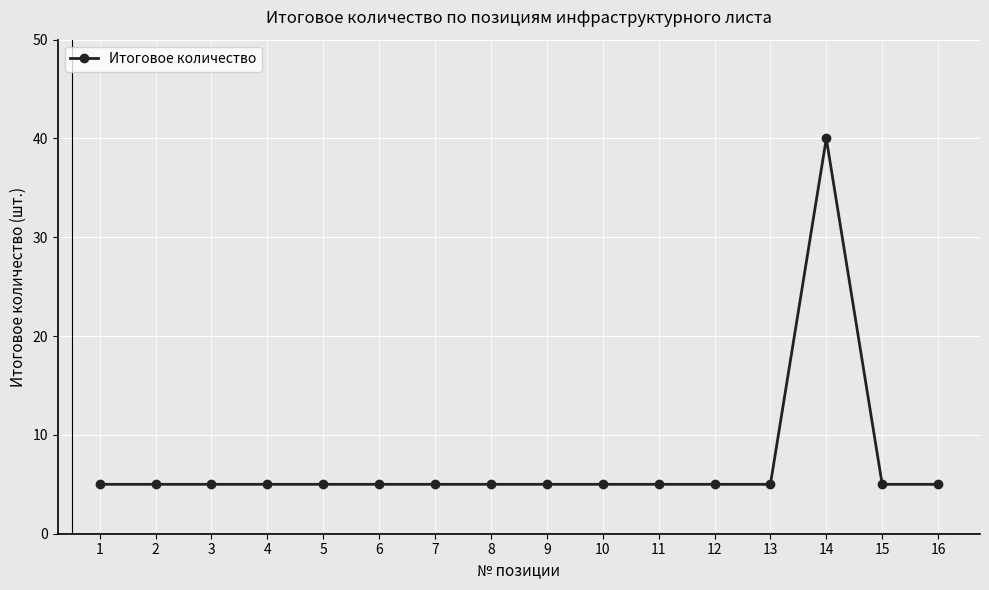

Reading right to left, list all the values displayed in this chart.

5	5	40	5	5	5	5	5	5	5	5	5	5	5	5	5